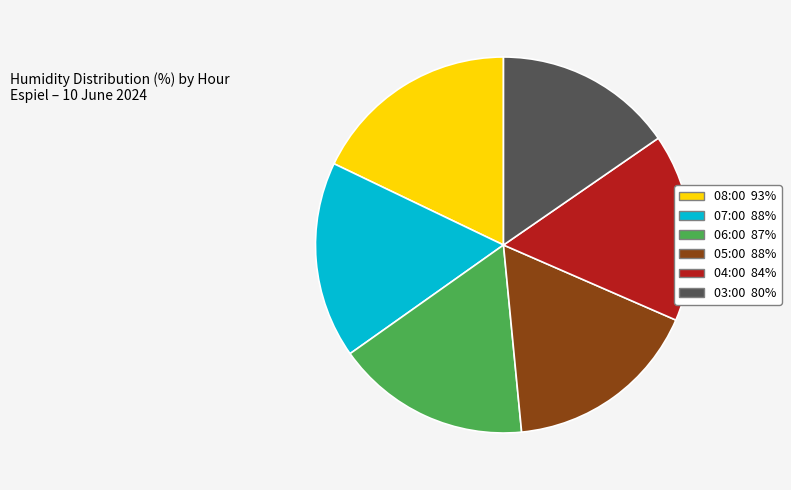

Between 03:00 and 05:00, which is larger?

05:00